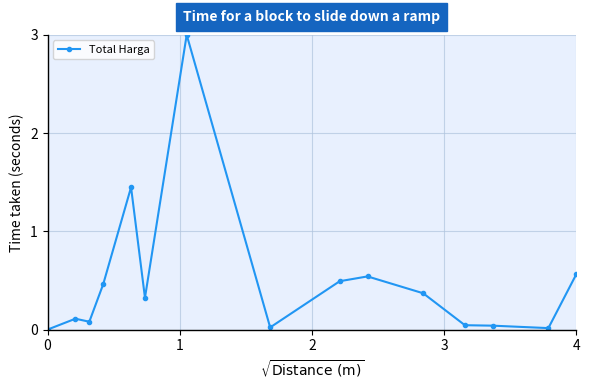

What is the greatest value displayed?

3.0